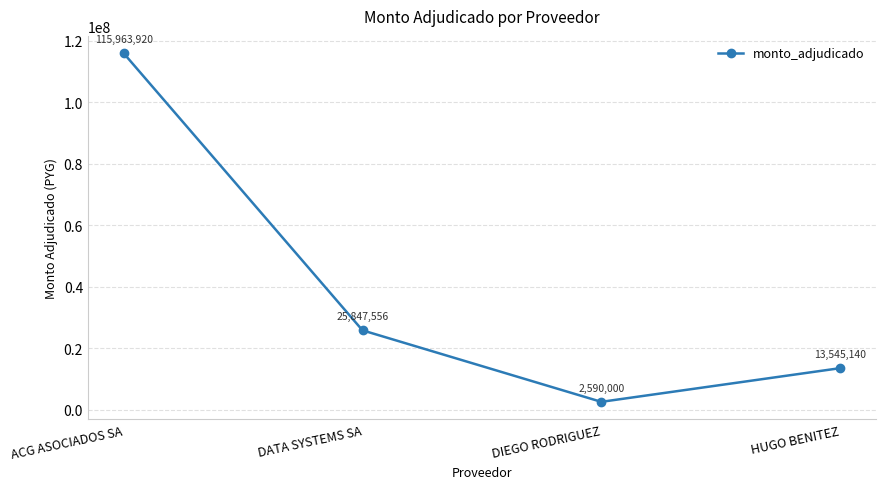

What is the label of the 4th point from the left?

HUGO BENITEZ